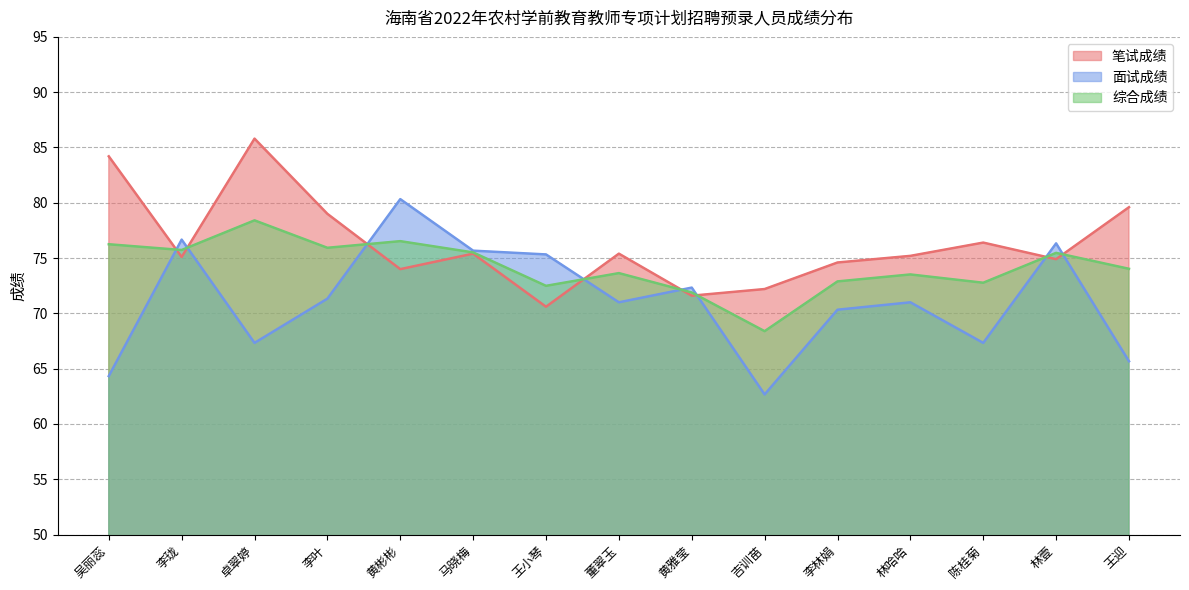

Which series has the largest range (max minus min)?

面试成绩